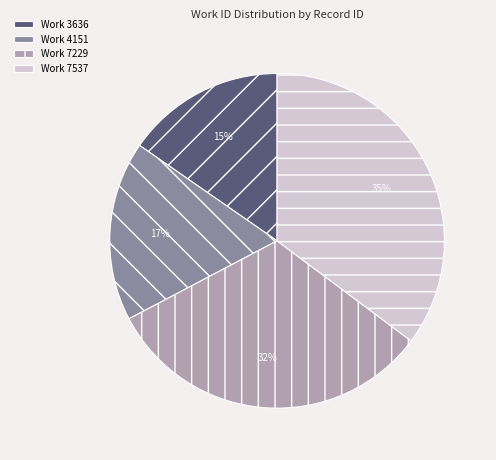

Do Work 3636 and Work 7537 together represent more than half of the pie?

Yes